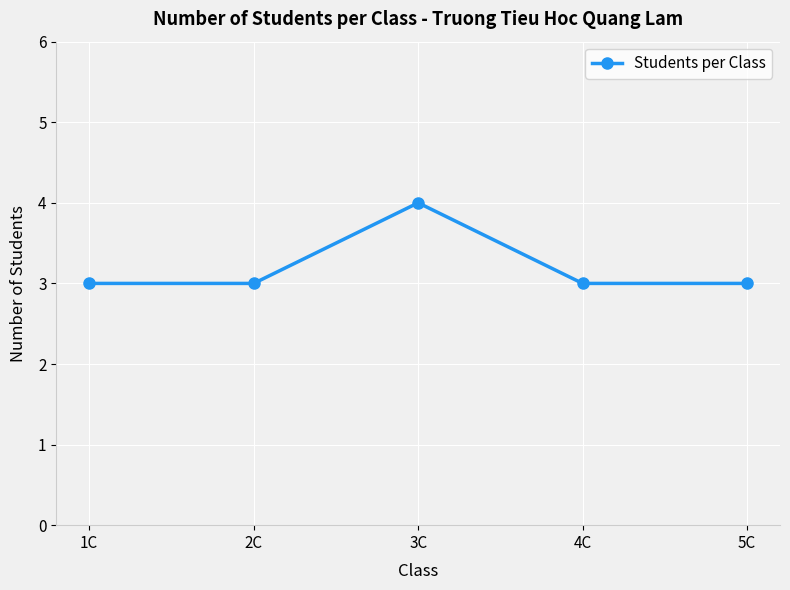

What is the change in value from 2C to 3C?

+1